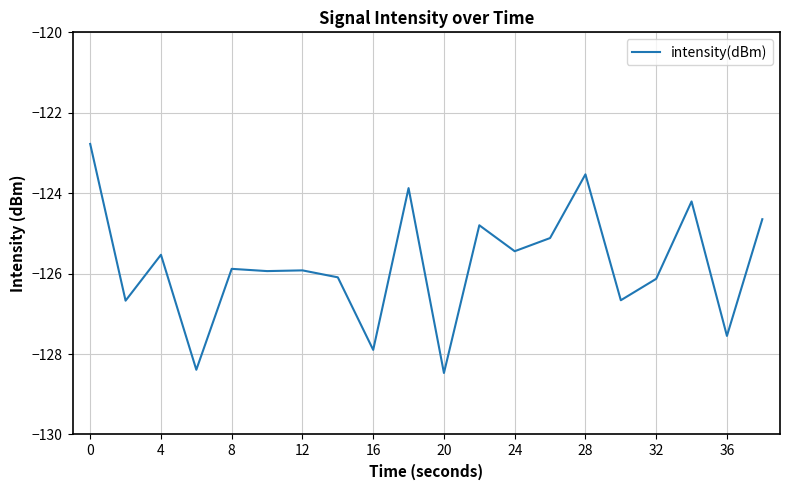

What is the sum of all values?

-2515.5